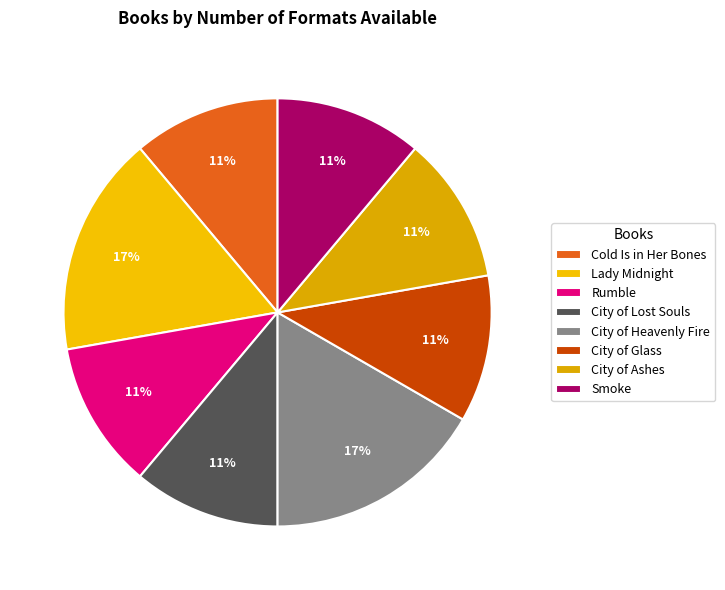

To the nearest percent, what is the difference between the largest and smallest slice percentages?

6%